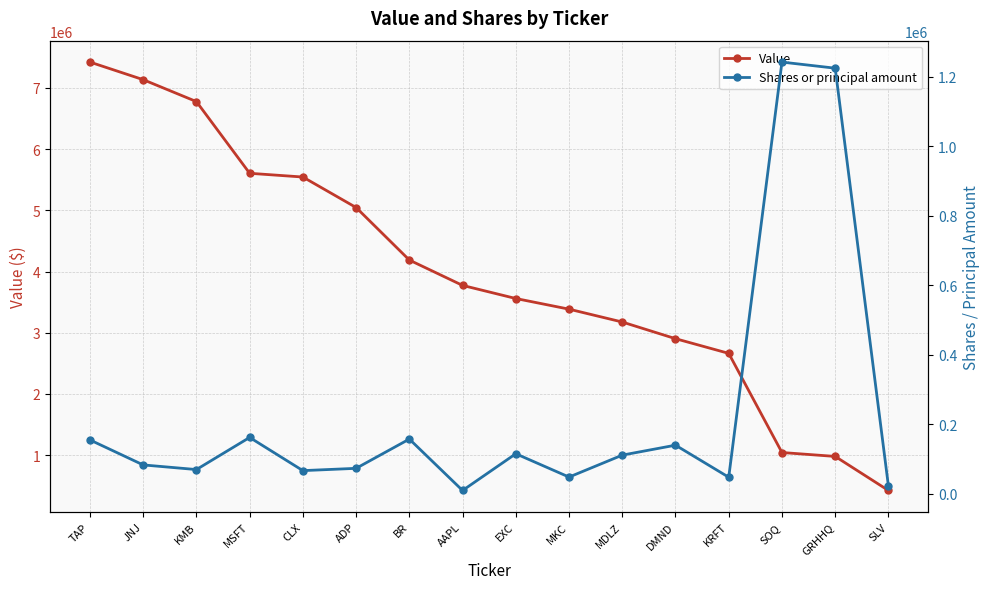

What is the sum of the Value values at CLX and SOQ?

6587000